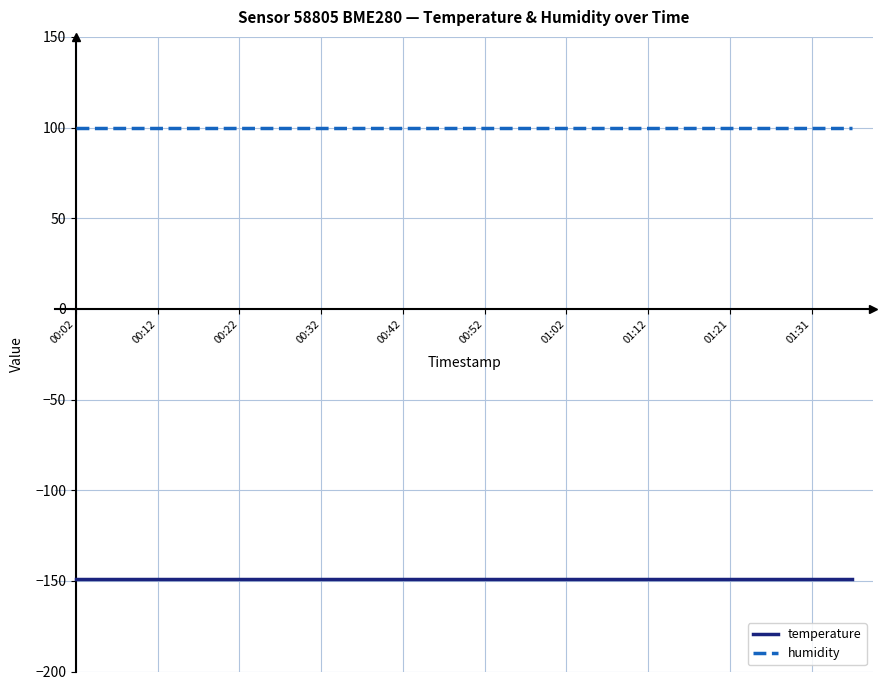

What is the maximum value for temperature?

-148.9